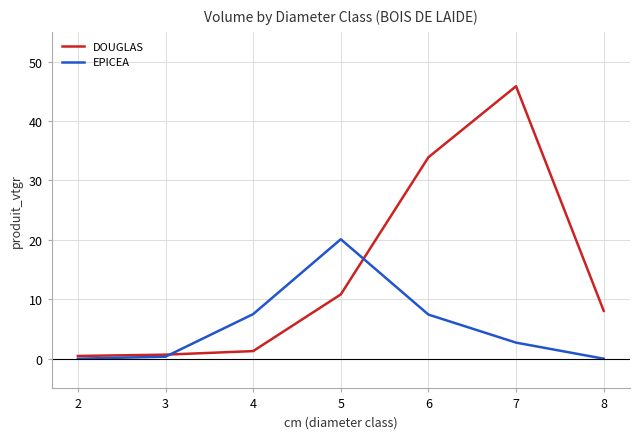

Which series has the largest total across all categories?

DOUGLAS